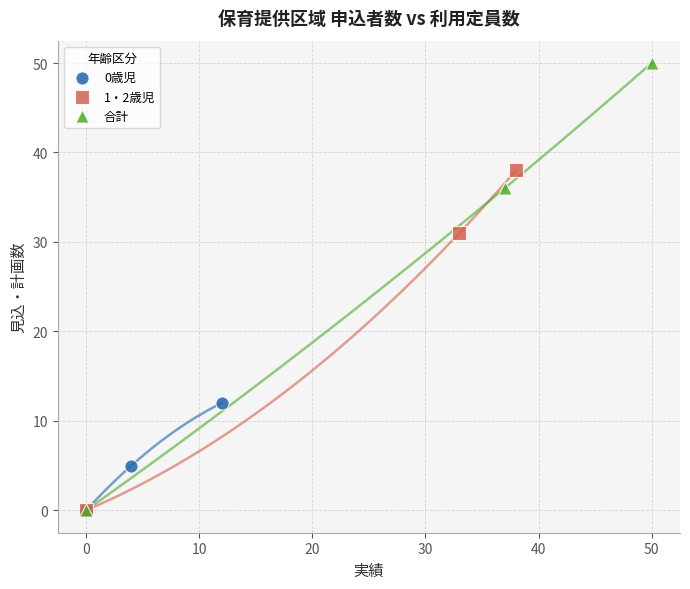

Which series contains the highest Y value?

合計